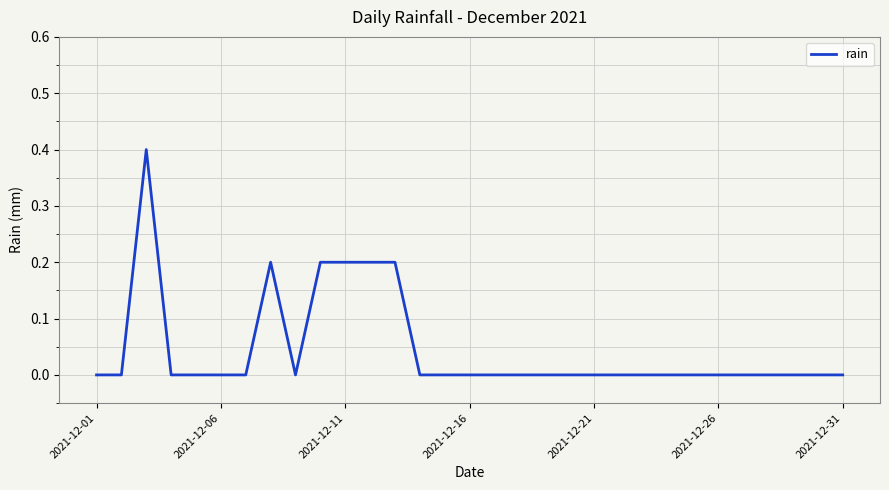

What is the difference between the maximum and minimum values?

0.4